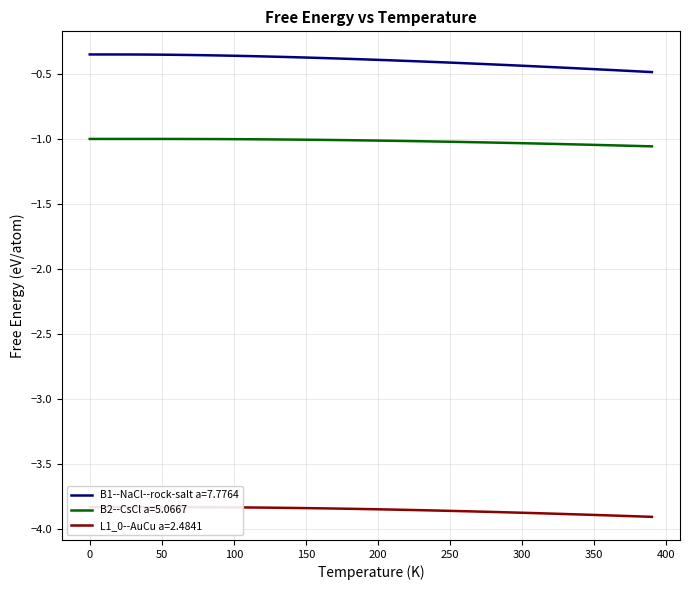

What is the maximum value for L1_0--AuCu a=2.4841?

-3.8